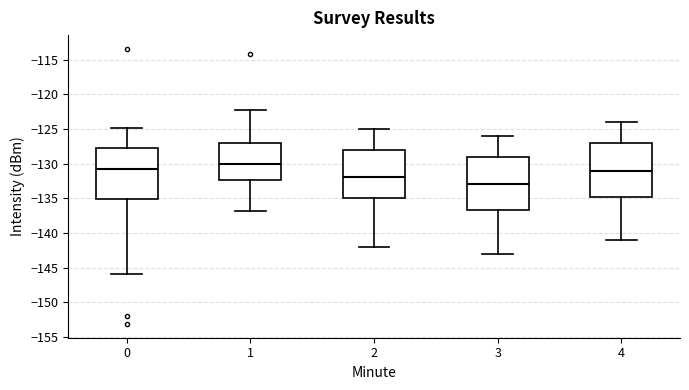

Which box has the lowest median line?

3